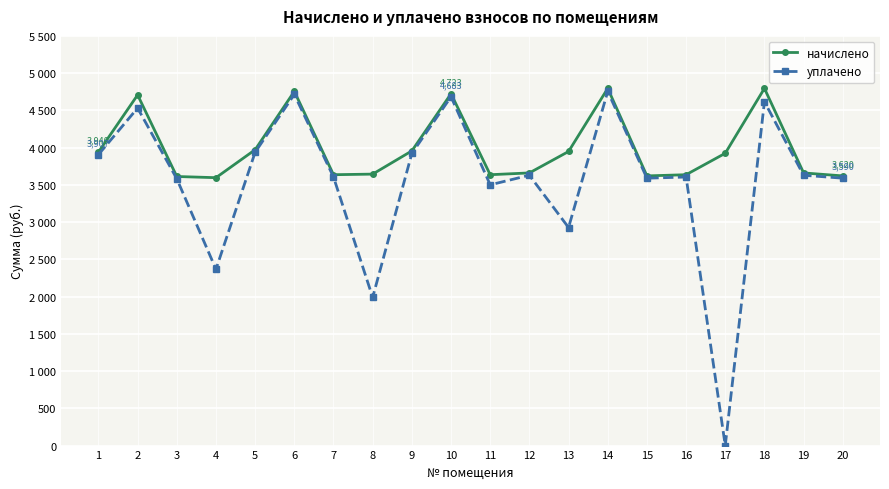

At which category is the sum across all series the highest?

14